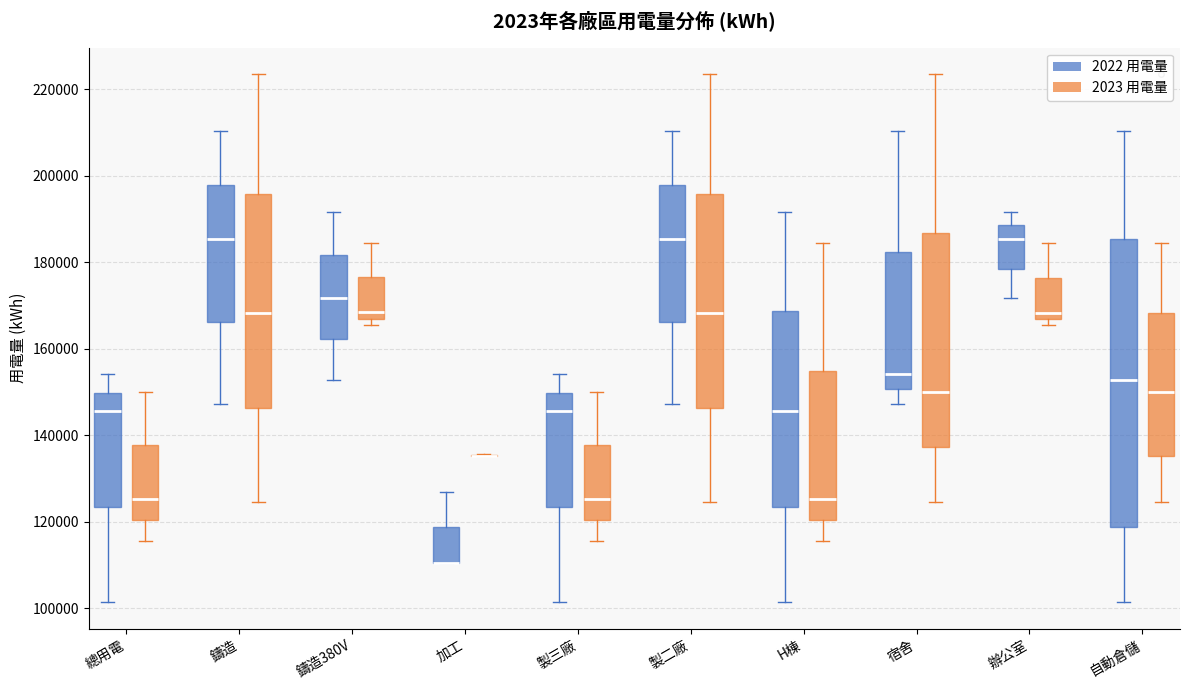

Reading left to right, read every box against the y-axis: the position of its median line, the range the box covers, and the ends of its whiskers. The values are not printed on the chart, so give them approximately, as read against the axis.

總用電 (2022 用電量): median 146000, box 124000 to 150000, whiskers 102000 to 154000
總用電 (2023 用電量): median 126000, box 120000 to 138000, whiskers 116000 to 150000
鑄造 (2022 用電量): median 186000, box 166000 to 198000, whiskers 148000 to 210000
鑄造 (2023 用電量): median 168000, box 146000 to 196000, whiskers 124000 to 224000
鑄造380V (2022 用電量): median 172000, box 162000 to 182000, whiskers 152000 to 192000
鑄造380V (2023 用電量): median 168000, box 166000 to 176000, whiskers 166000 (just below the box's lower edge) to 184000
加工 (2022 用電量): median 110000 (drawn on the box's lower edge), box 110000 to 118000, whiskers 110000 to 126000
加工 (2023 用電量): box collapsed to a line at 136000, whiskers 136000 to 136000
製三廠 (2022 用電量): median 146000, box 124000 to 150000, whiskers 102000 to 154000
製三廠 (2023 用電量): median 126000, box 120000 to 138000, whiskers 116000 to 150000
製二廠 (2022 用電量): median 186000, box 166000 to 198000, whiskers 148000 to 210000
製二廠 (2023 用電量): median 168000, box 146000 to 196000, whiskers 124000 to 224000
H棟 (2022 用電量): median 146000, box 124000 to 168000, whiskers 102000 to 192000
H棟 (2023 用電量): median 126000, box 120000 to 154000, whiskers 116000 to 184000
宿舍 (2022 用電量): median 154000, box 150000 to 182000, whiskers 148000 to 210000
宿舍 (2023 用電量): median 150000, box 138000 to 186000, whiskers 124000 to 224000
辦公室 (2022 用電量): median 186000, box 178000 to 188000, whiskers 172000 to 192000
辦公室 (2023 用電量): median 168000, box 166000 to 176000, whiskers 166000 (just below the box's lower edge) to 184000
自動倉儲 (2022 用電量): median 152000, box 118000 to 186000, whiskers 102000 to 210000
自動倉儲 (2023 用電量): median 150000, box 136000 to 168000, whiskers 124000 to 184000